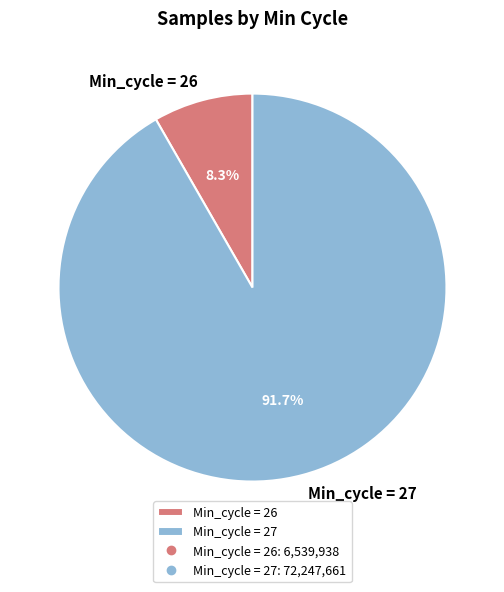

What percentage do Min_cycle = 26 and Min_cycle = 27 together represent?

100.0%